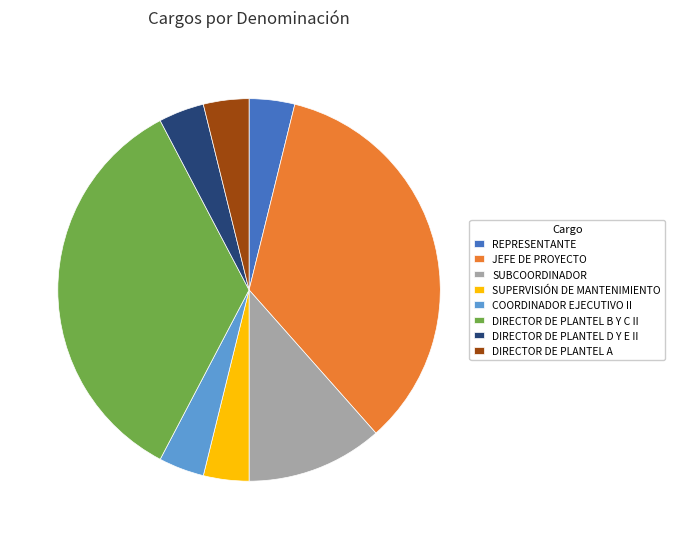

True or false: REPRESENTANTE accounts for 13% of the total.

False